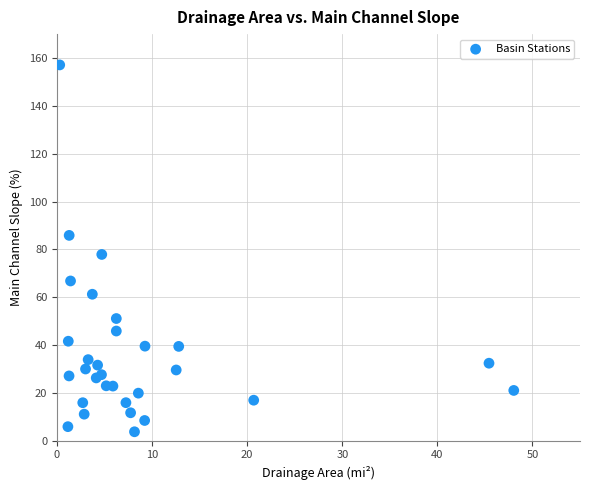

What Y value in the scatter plot is closest to 80?

77.9